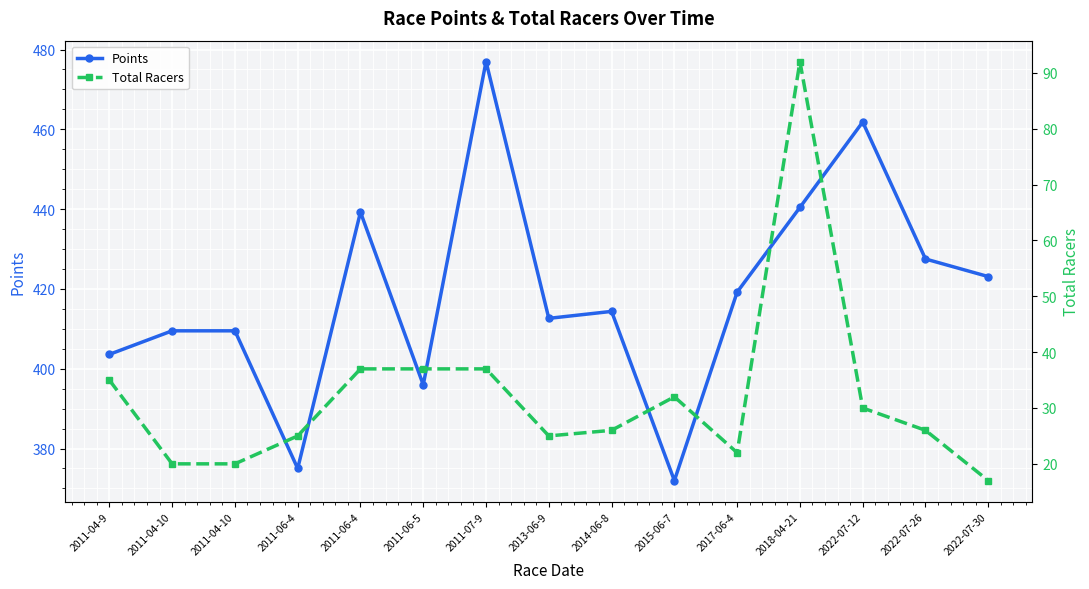

Where is the first local maximum for Total Racers?

2015-06-7